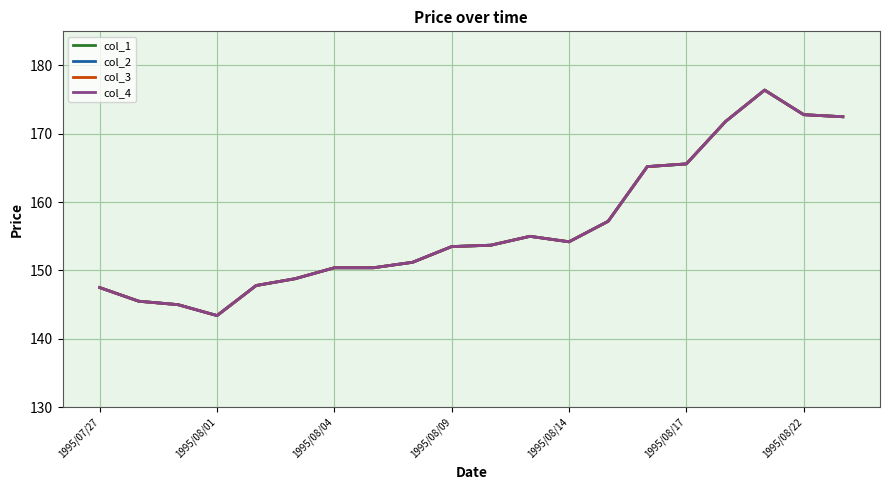

Is this an area chart (filled region under the line)?

No